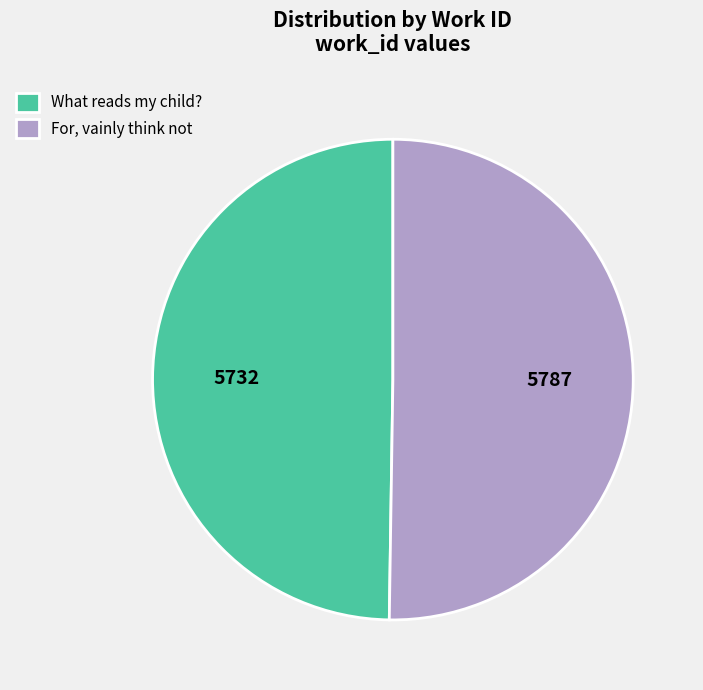

True or false: For, vainly think not accounts for 58% of the total.

False